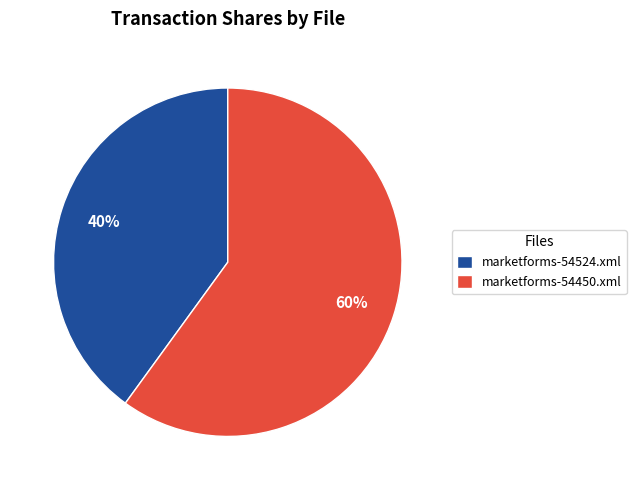

Rank the categories by value from highest to lowest.

marketforms-54450.xml, marketforms-54524.xml